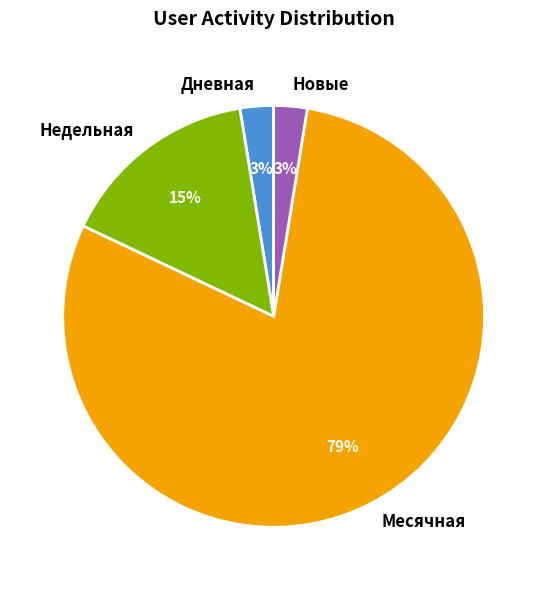

Do Дневная and Месячная together represent more than half of the pie?

Yes